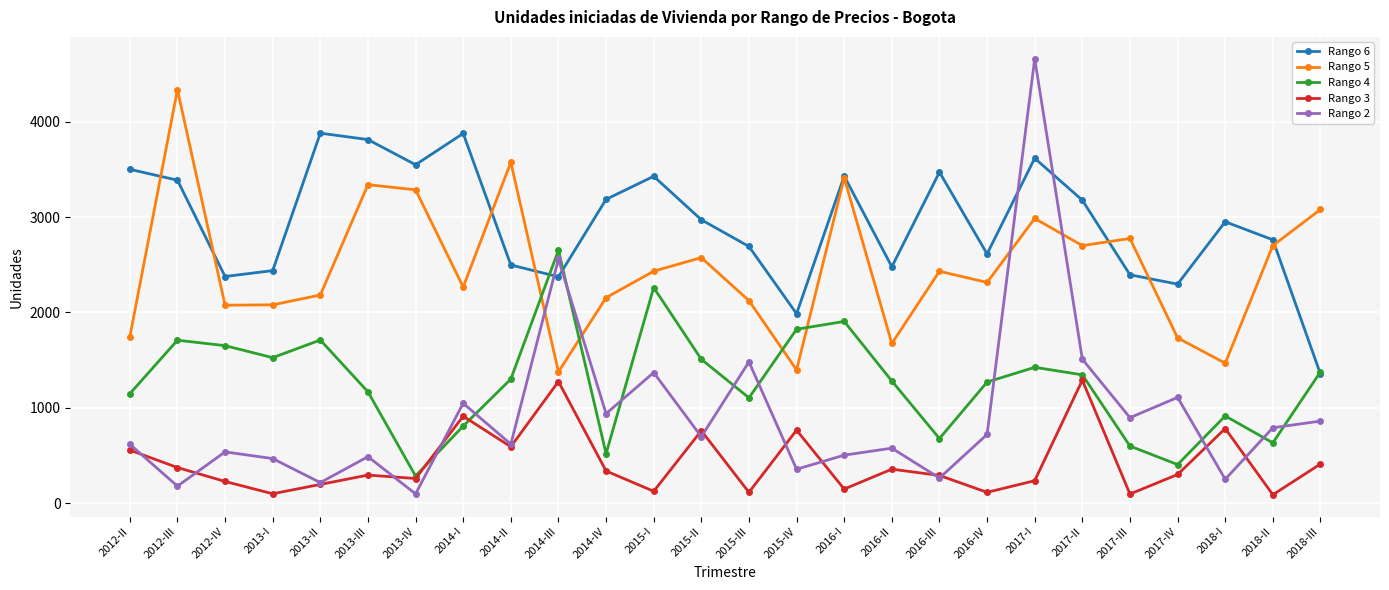

What is the label of the 15th point from the left?

2015-IV